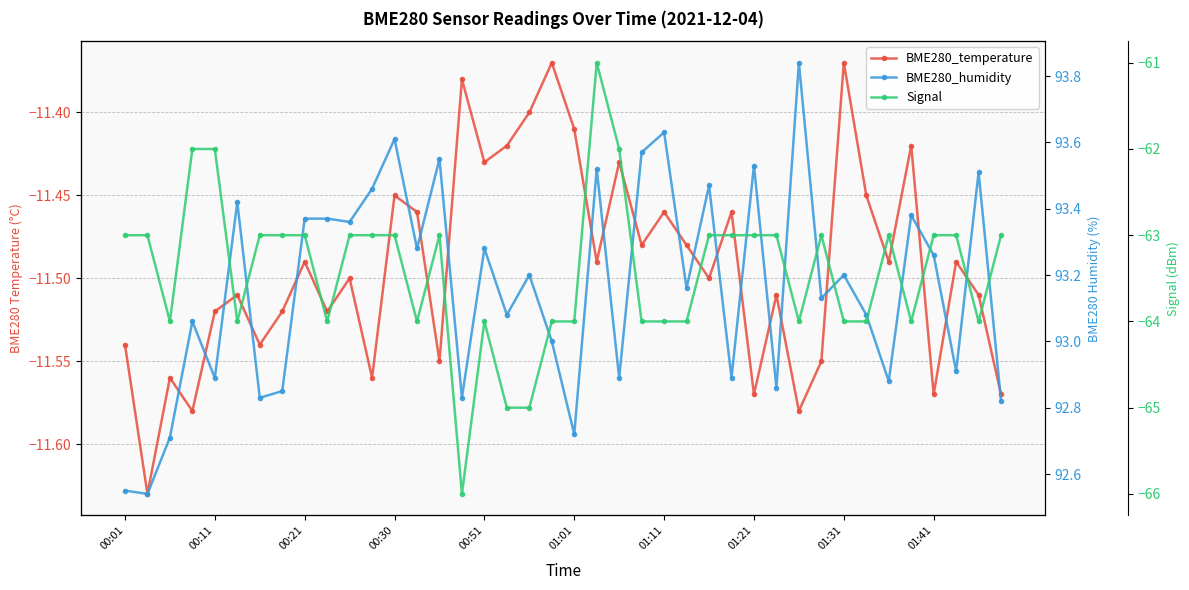

Where is BME280_humidity nearest to the value 93?

19